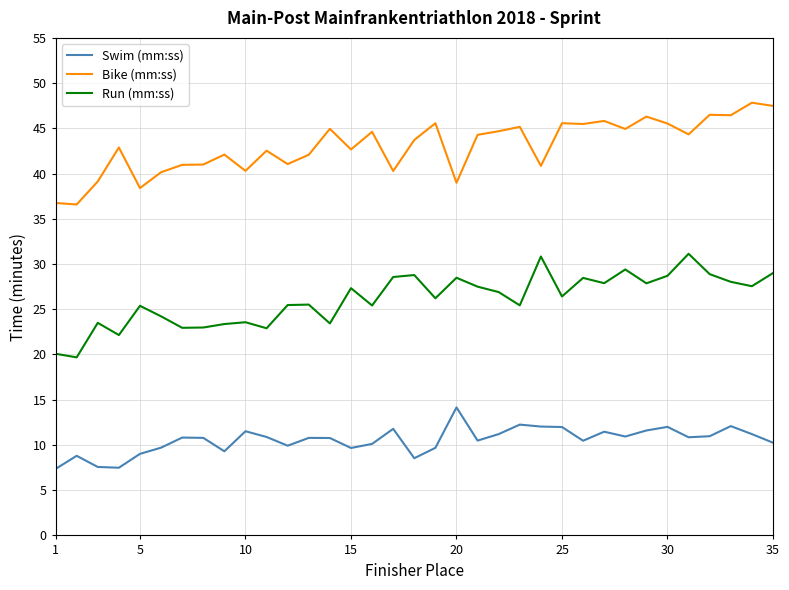

In Bike (mm:ss), how many points are higher than both neighbors (excluding endpoints)?

12